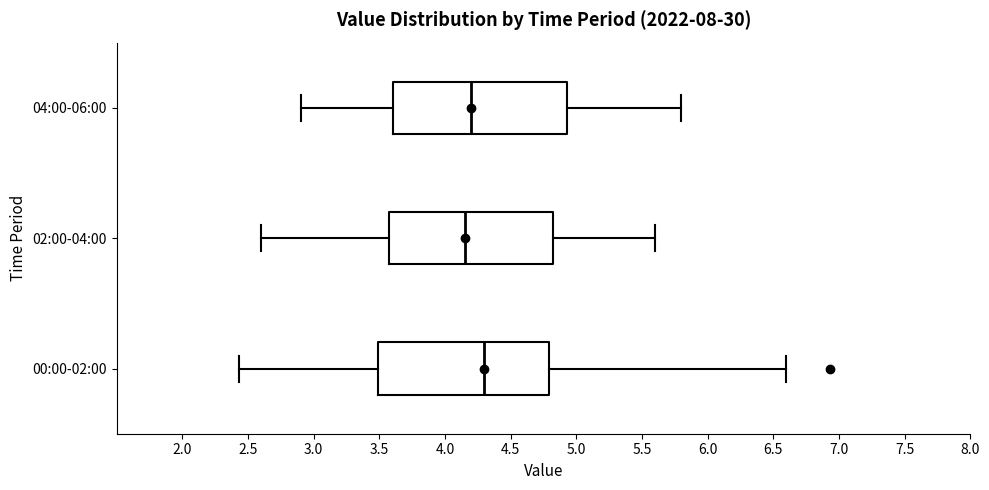

Where is the left edge of the box for 04:00-06:00 on the x-axis? The values are not printed on the chart, so give them approximately, as read against the axis.

3.60